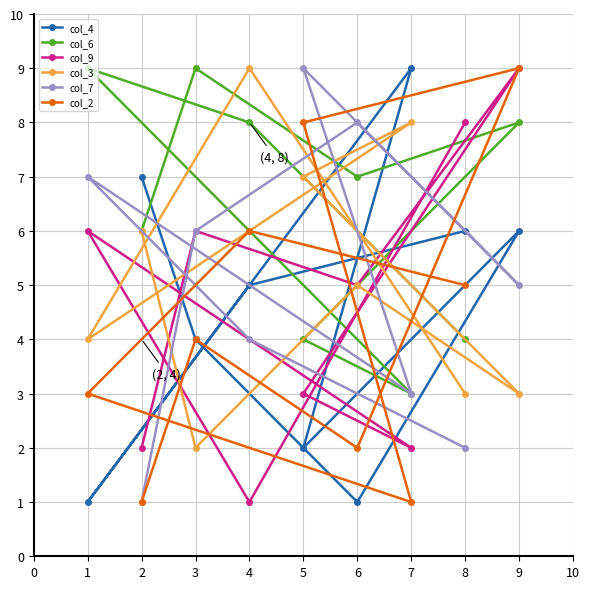

Is the value of col_3 at 3 greater than the value of col_7 at 1?

No